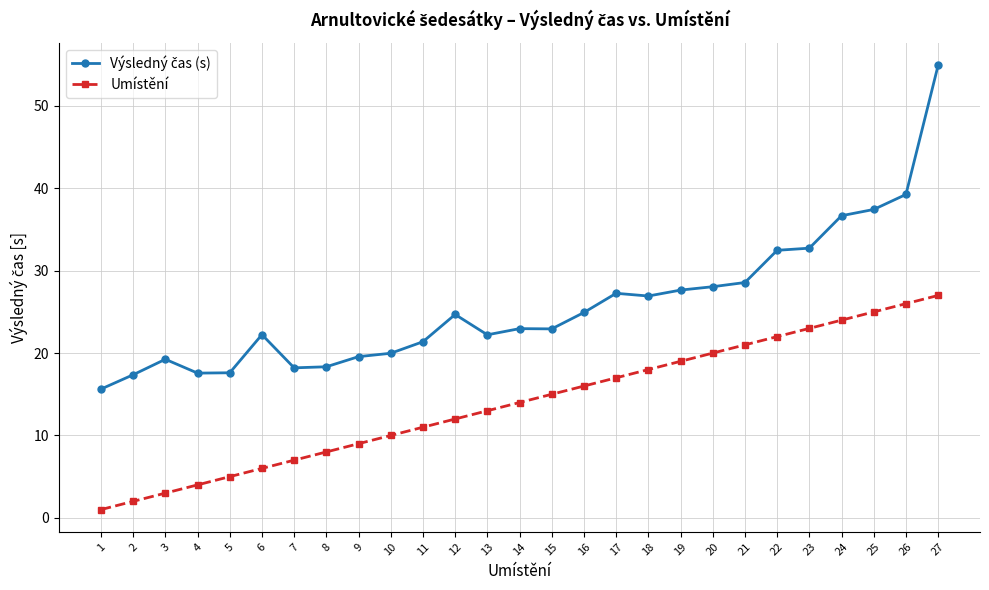

What is the average value of the Umístění series?

14.0